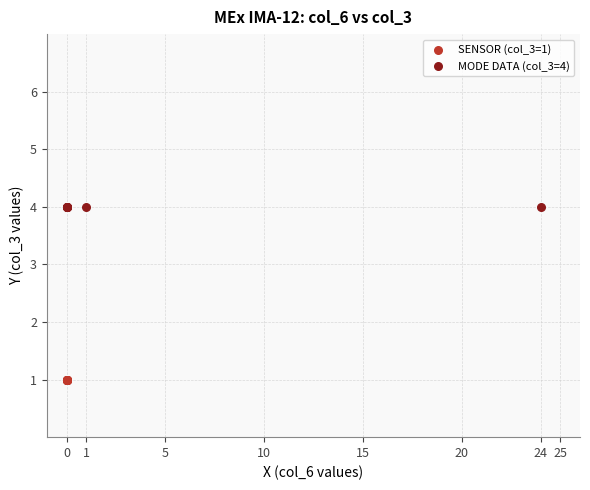

Which series contains the lowest Y value?

SENSOR (col_3=1)